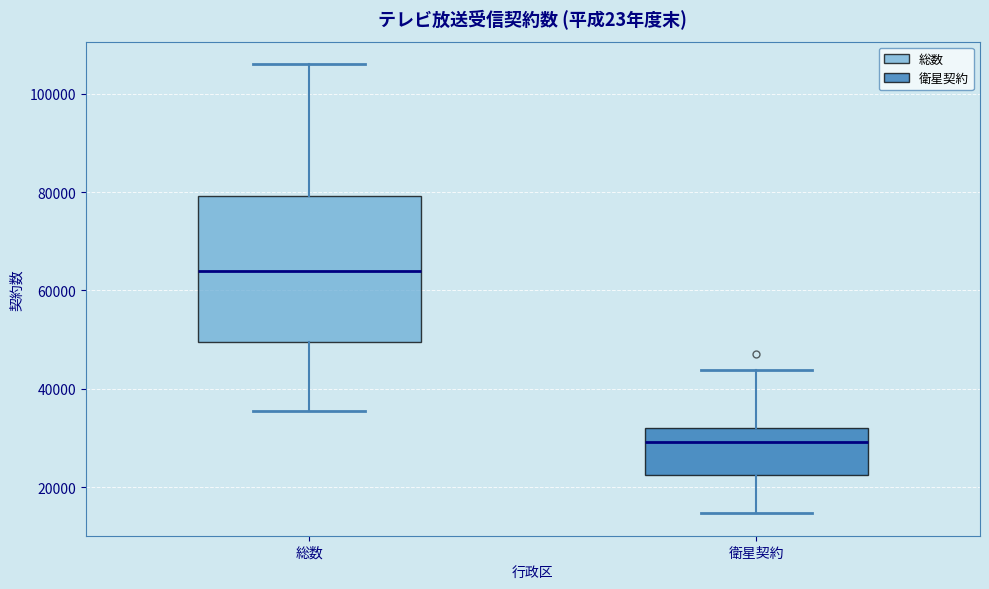

Where does the lower whisker of the box for 衛星契約 end on the y-axis? The values are not printed on the chart, so give them approximately, as read against the axis.

14000